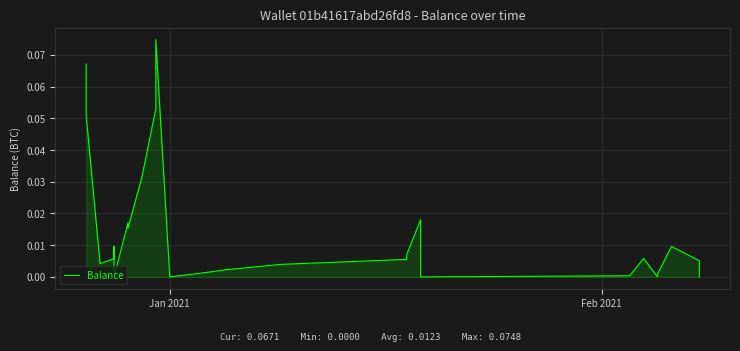

Reading left to right, list all the values displayed in this chart.

0.0	0.0	0.0	0.0	0.0	0.0	0.0	0.0	0.0	0.0	0.0	0.0	0.0	0.0	0.0	0.0	0.0	0.0	0.0	0.0	0.0	0.0	0.1	0.1	0.0	0.0	0.0	0.0	0.0	0.0	0.0	0.0	0.0	0.0	0.0	0.0	0.1	0.1	0.1